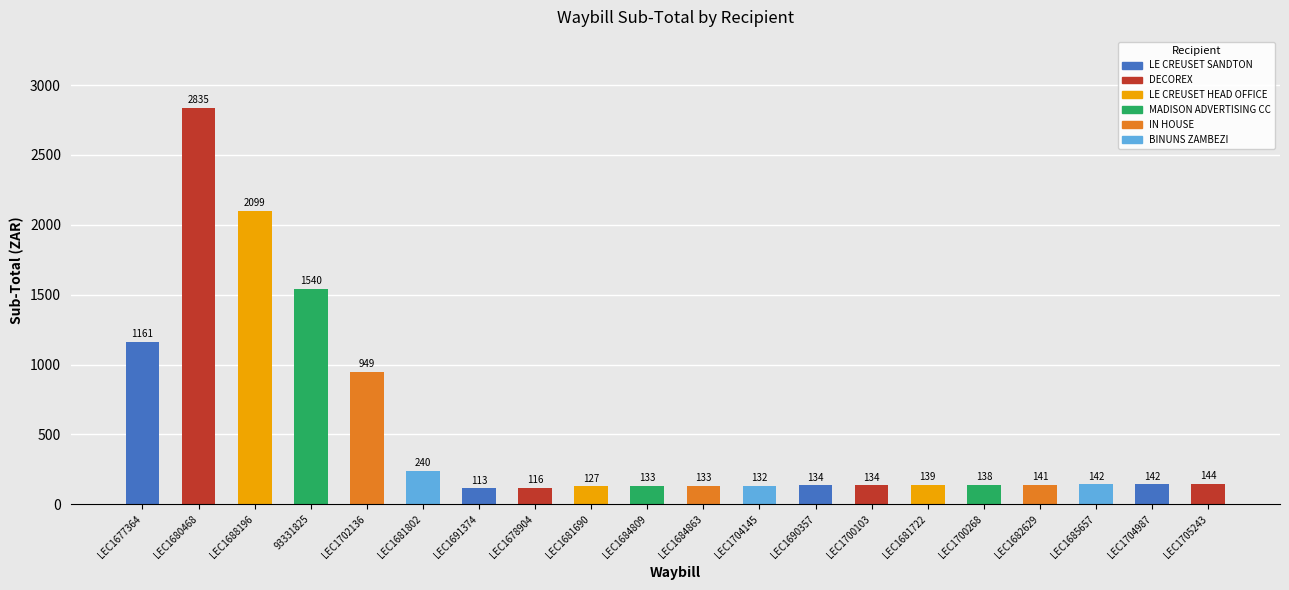

What is the value of the 6th bar from the left?

239.8